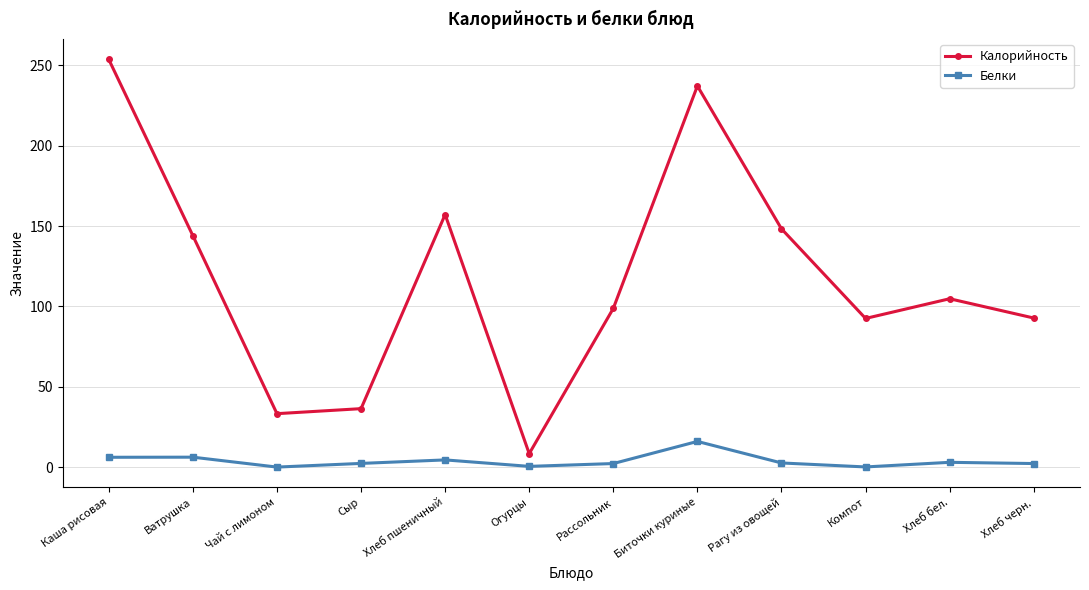

True or false: Калорийность and Белки intersect in this chart.

False